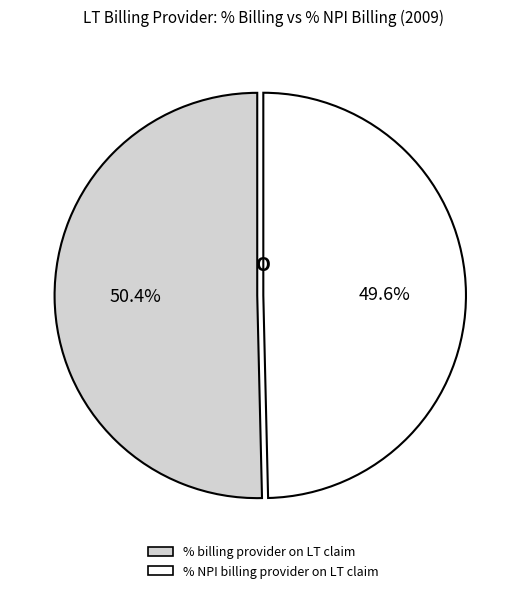

Is there any slice that represents more than half of the pie?

Yes